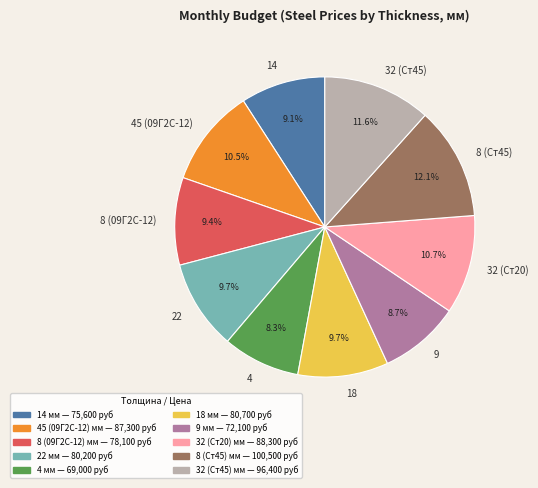

To the nearest percent, what is the average slice percentage?

10%